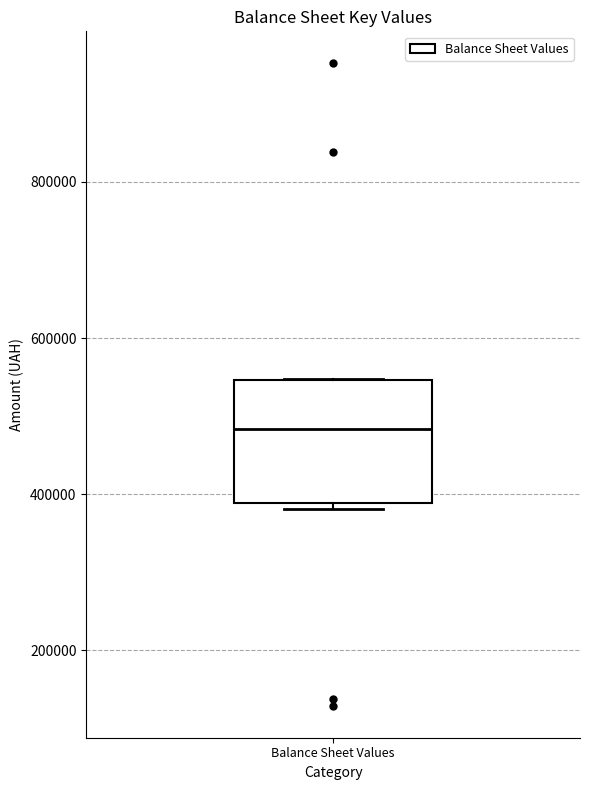

Where is the upper edge of the box for Balance Sheet Values on the y-axis? The values are not printed on the chart, so give them approximately, as read against the axis.

540000